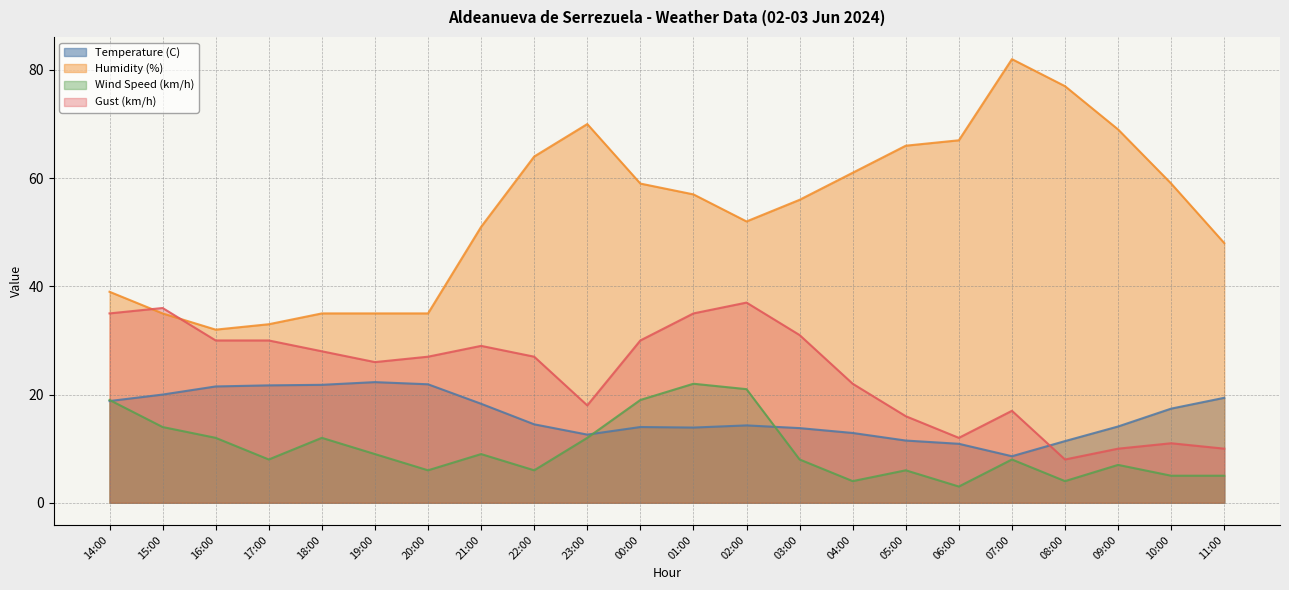

What is the sum of the Humidity (%) values at 14:00 and 10:00?

98.0